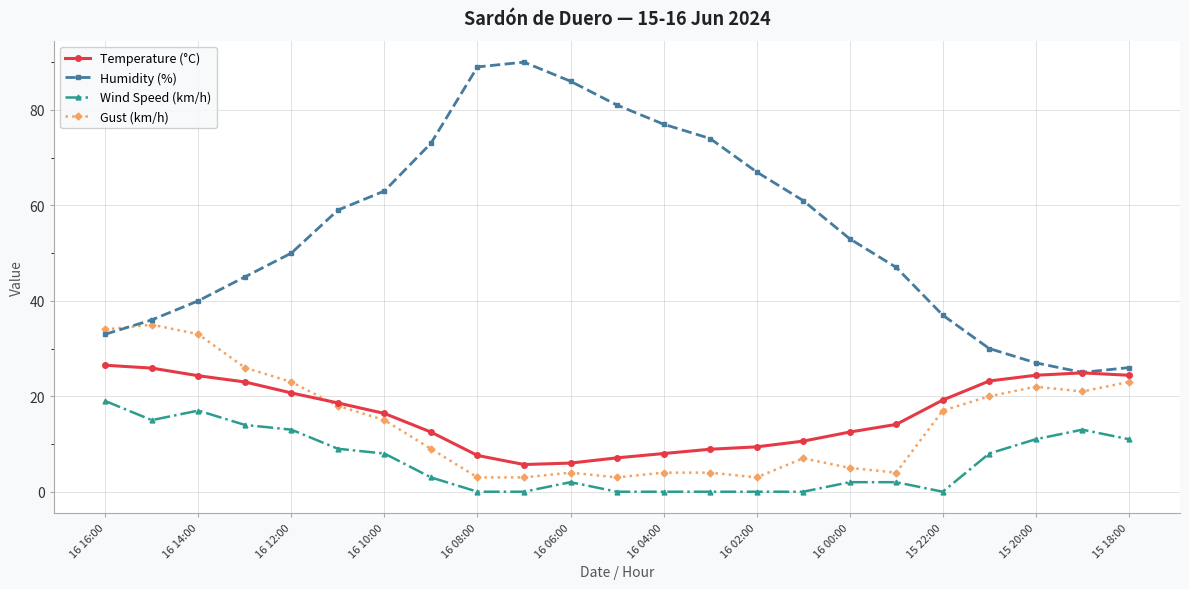

After their last crossing, which series has the higher values: Gust (km/h) or Humidity (%)?

Humidity (%)